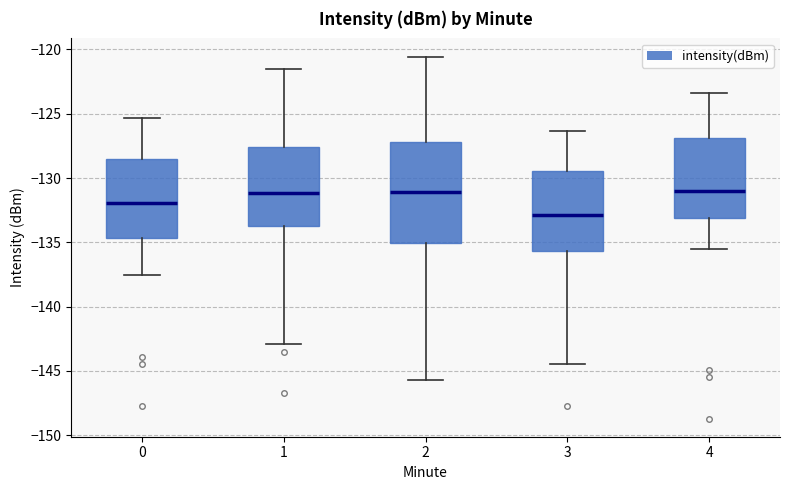

Which box has the lowest median line?

3